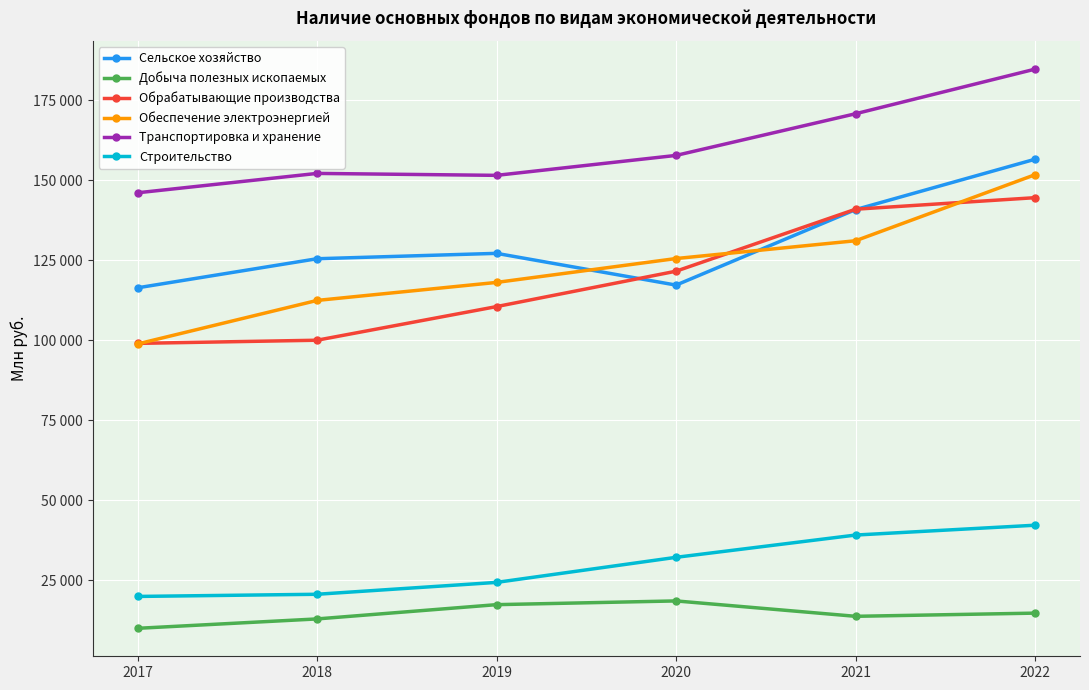

Is this an area chart (filled region under the line)?

No